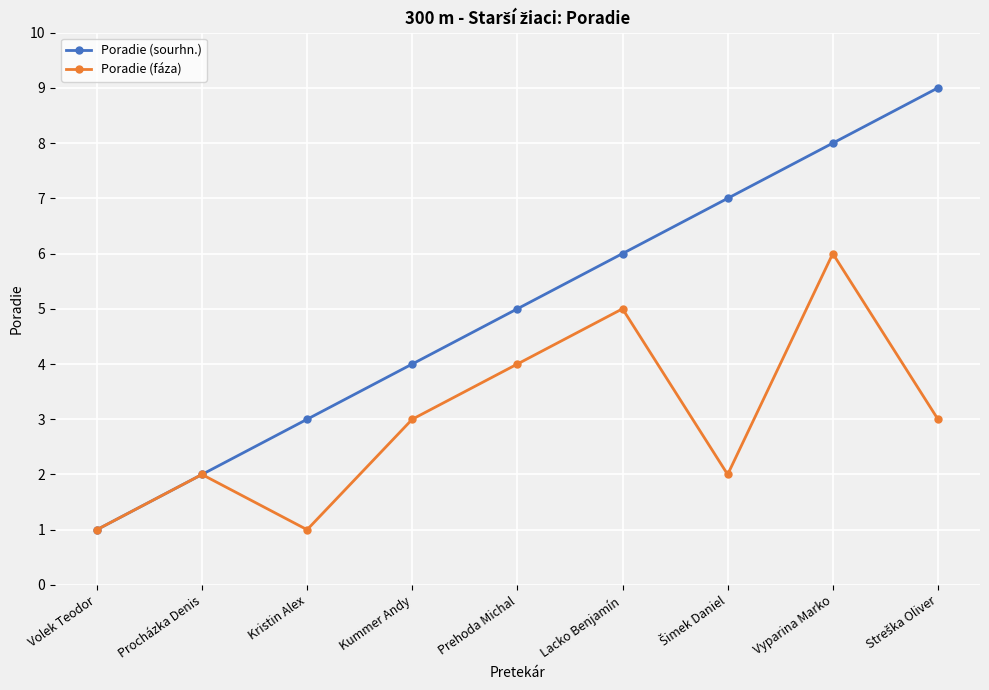

What is the maximum value for Poradie (sourhn.)?

9